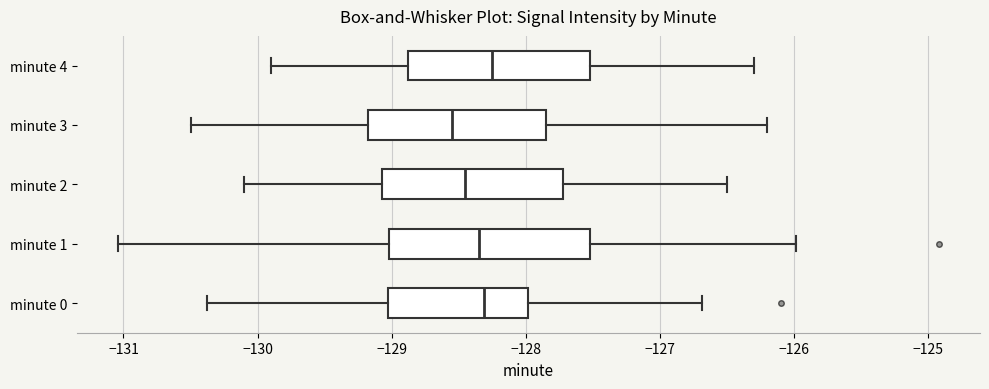

Comparing the boxes themselves (not the whiskers), which one is the widest?

minute 1